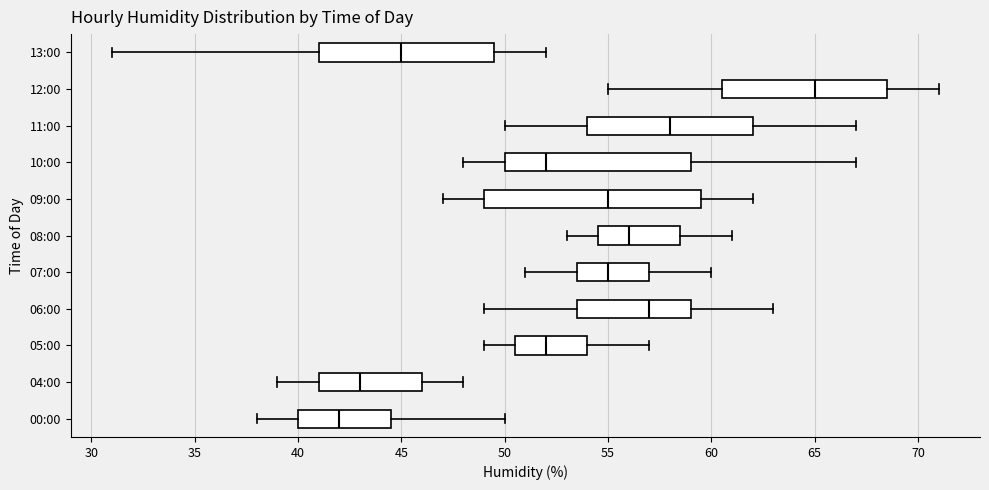

Comparing the boxes themselves (not the whiskers), which one is the widest?

09:00